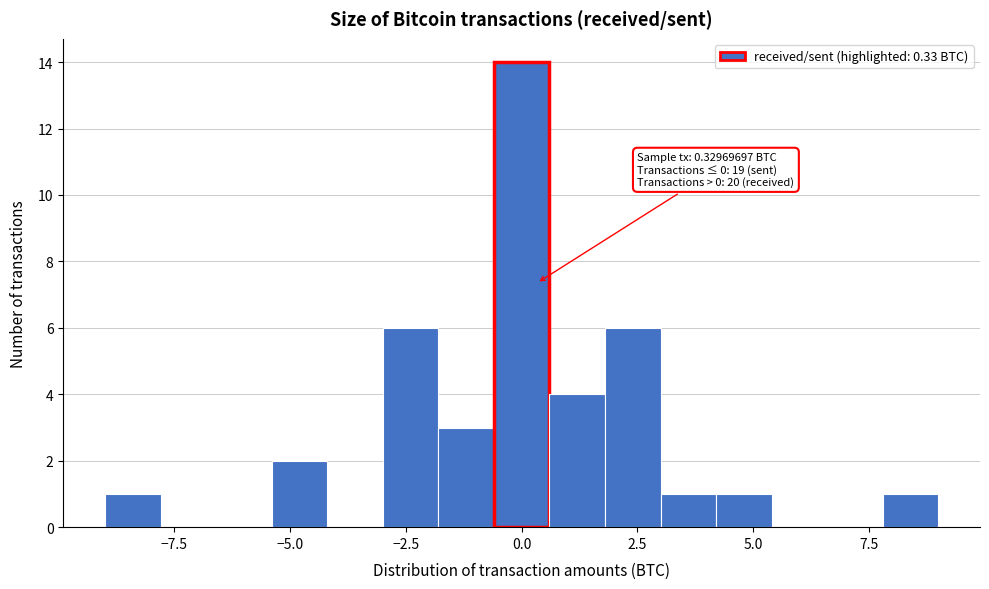

Around what value on the x-axis is the tallest bar? Give the approximate position of its centre, as read against the axis.

0.0